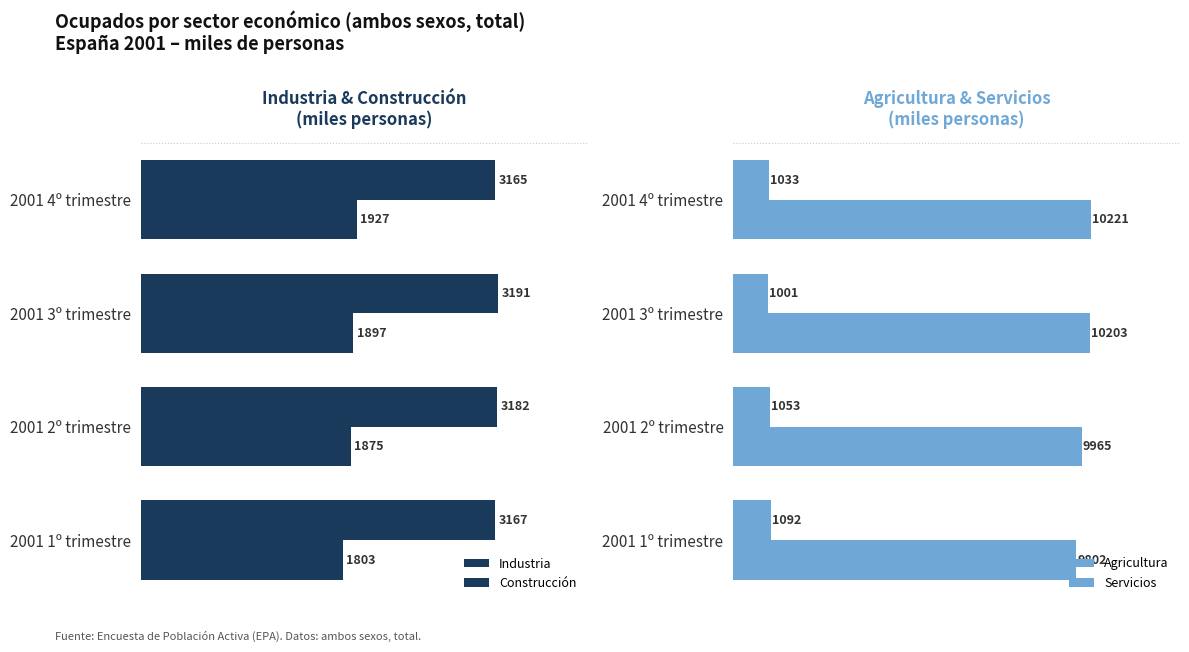

Does the chart contain any negative values?

No